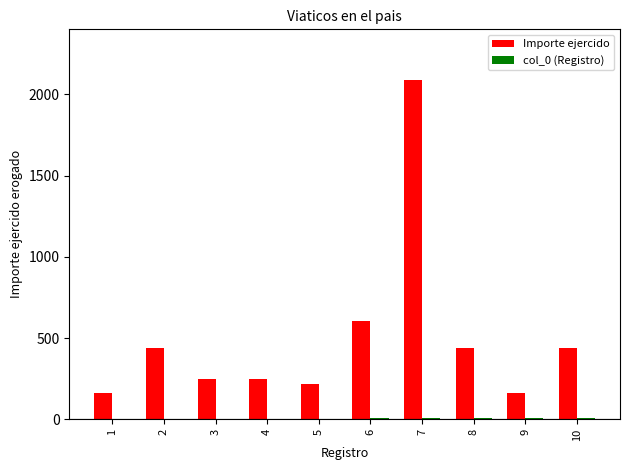

What is the sum of all Importe ejercido values?

5055